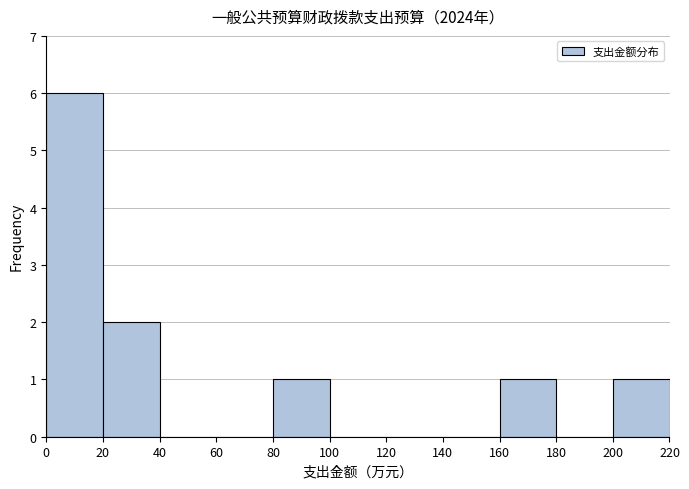

Reading left to right, transcribe this chart: for each bar, give the range it covers on the x-axis and its height. The values are not printed on the chart, so give them approximately, as read against the axis.

0 to 20: 6
20 to 40: 2
40 to 60: 0
60 to 80: 0
80 to 100: 1
100 to 120: 0
120 to 140: 0
140 to 160: 0
160 to 180: 1
180 to 200: 0
200 to 220: 1